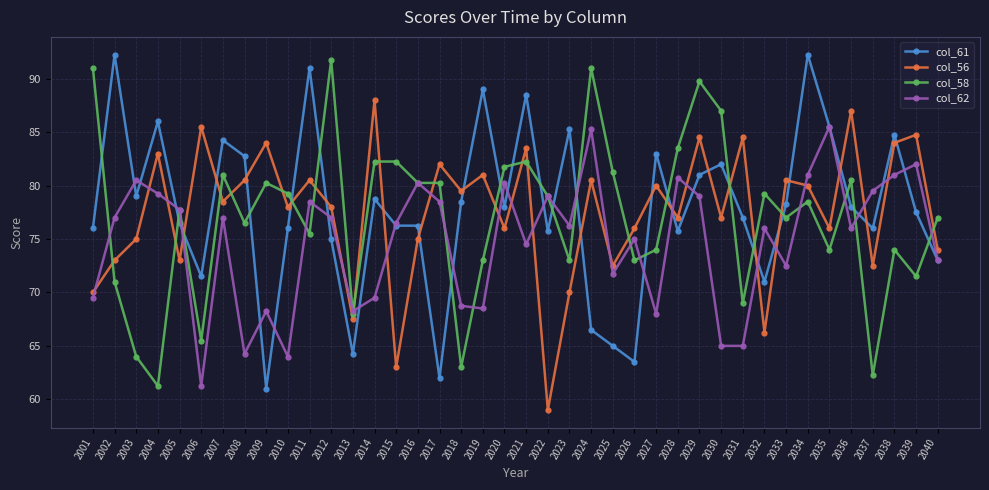

At which category is the sum across all series the highest?

2029